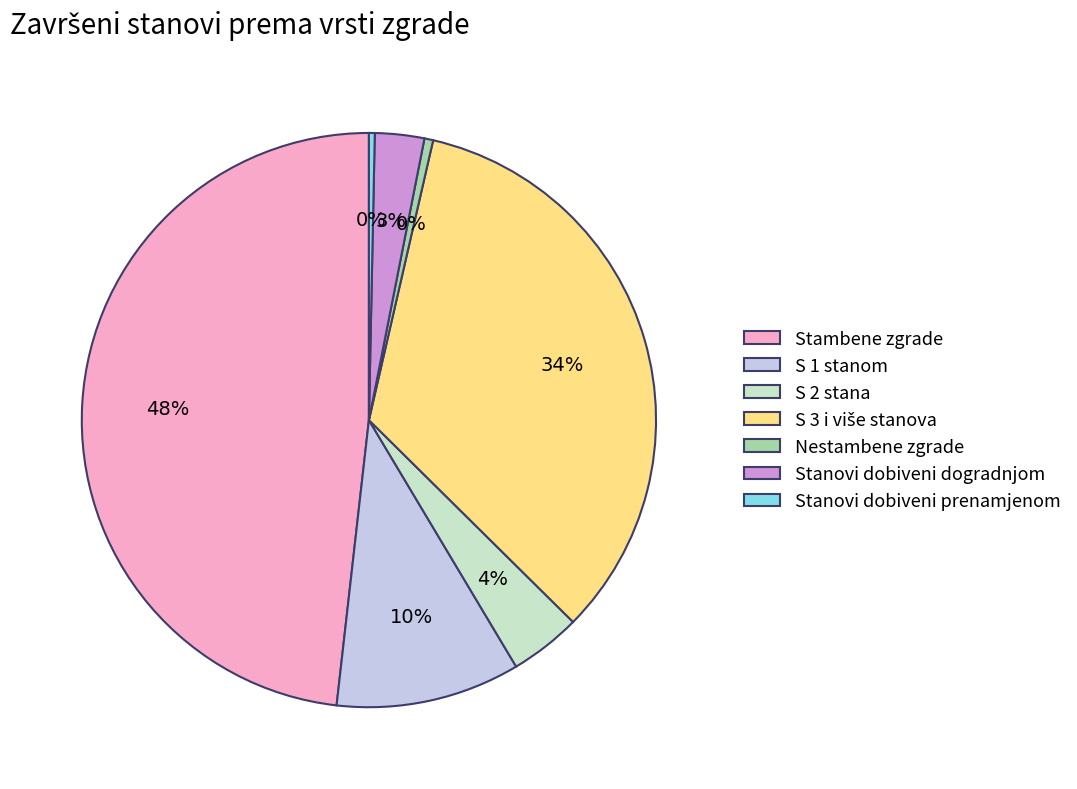

Between Stanovi dobiveni dogradnjom and S 2 stana, which is larger?

S 2 stana